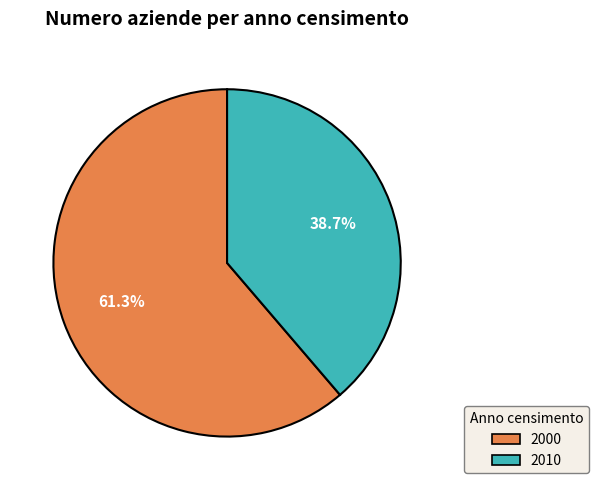

What percentage is the 2010 slice, to the nearest percent?

39%